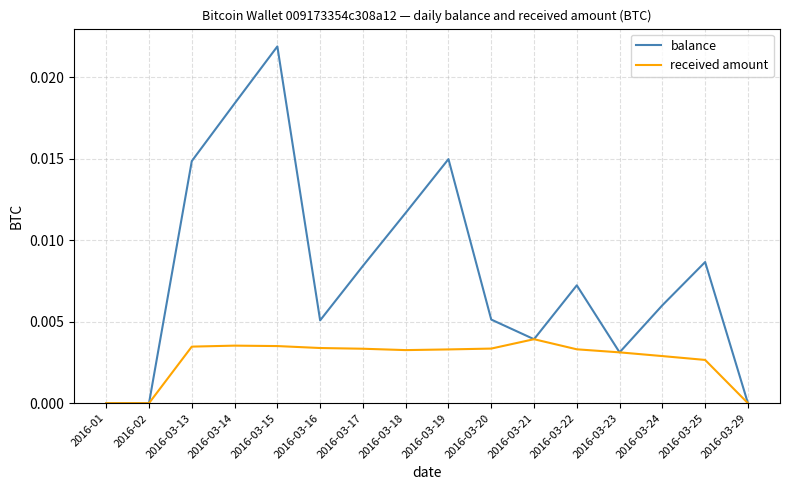

Rank the series by their maximum value, from highest to lowest.

balance, received amount